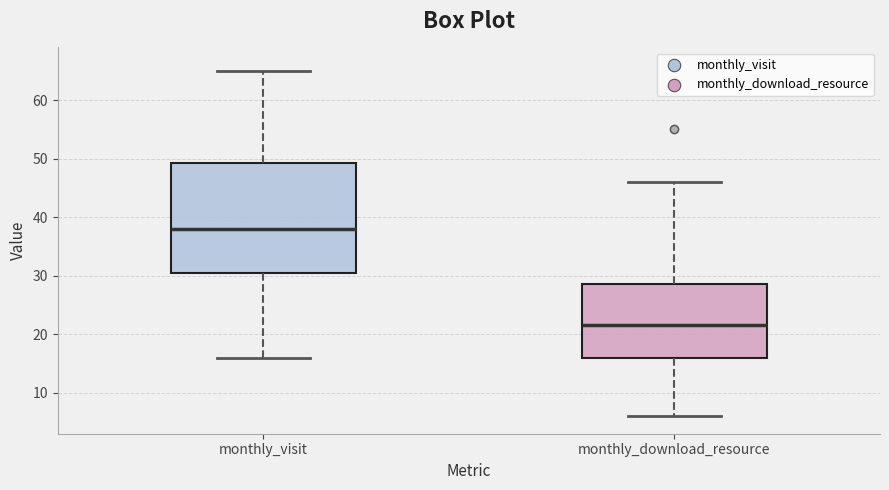

Which box's median line is the lowest?

monthly_download_resource